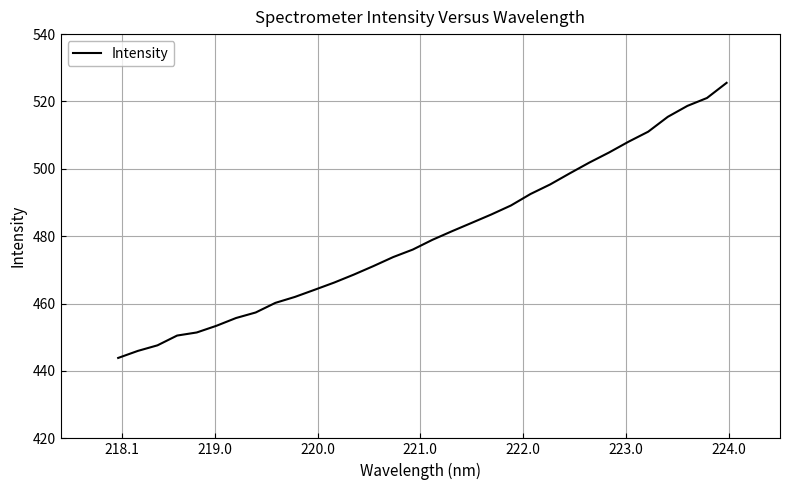

What is the minimum value shown in the chart?

443.9